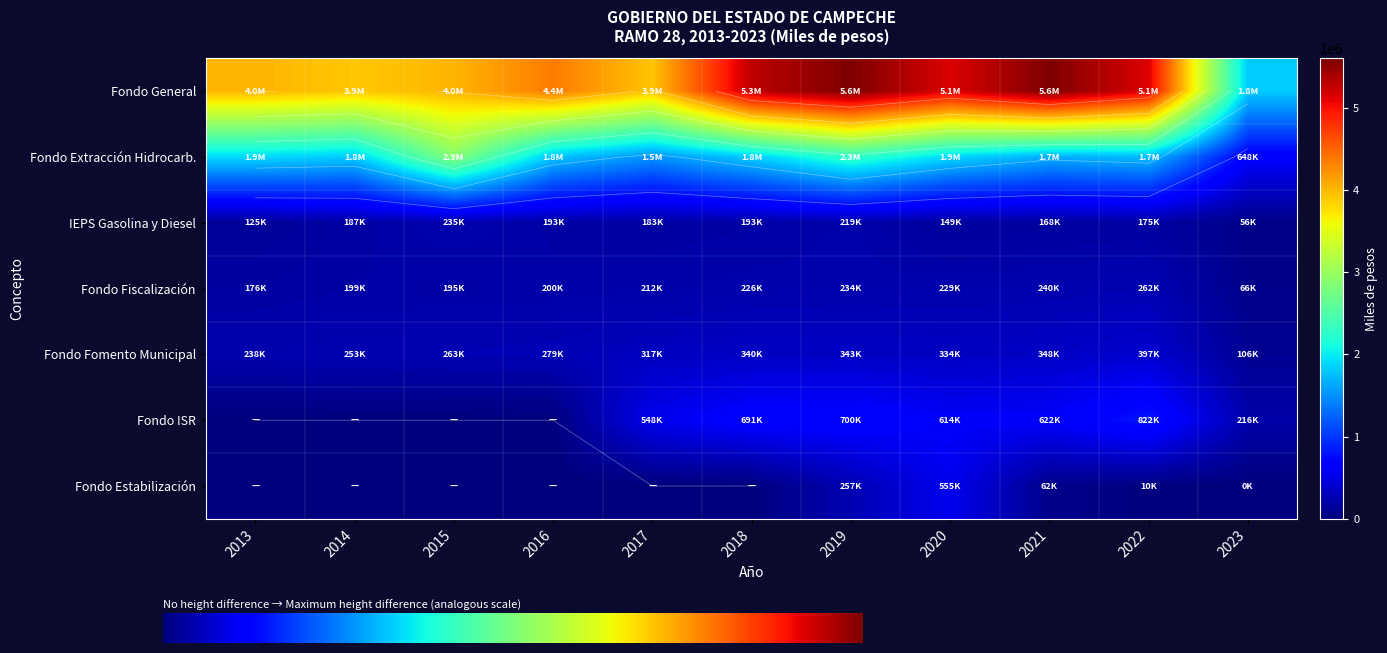

The value of Fondo de Impuesto Sobre la Renta at 2013 is 0.0. True or false?

True